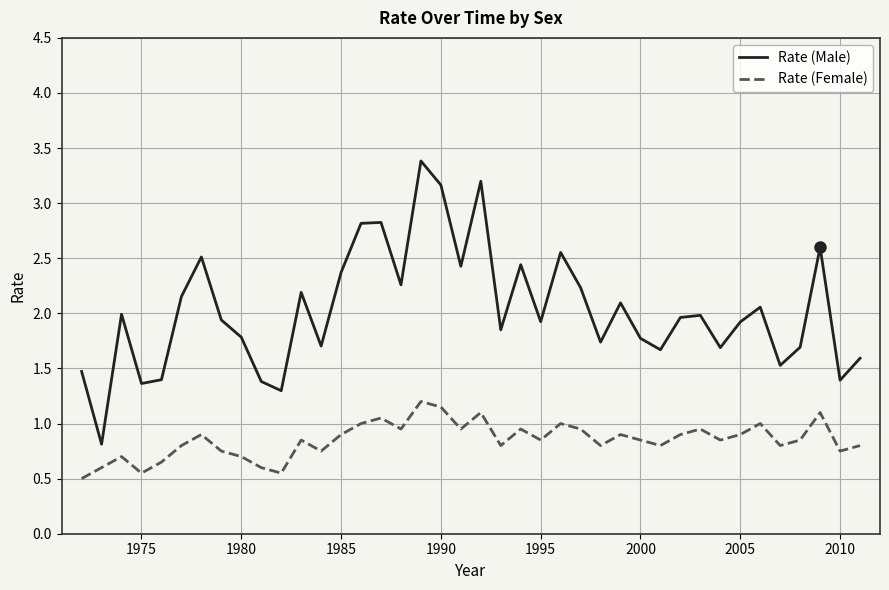

Which series has the largest total across all categories?

Rate (Male)